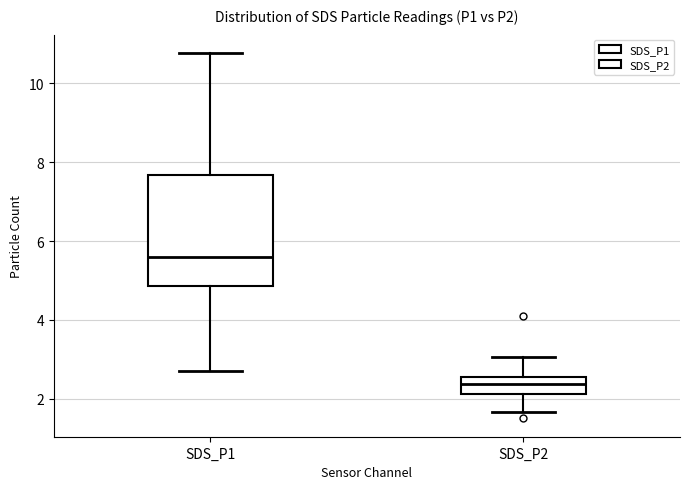

Reading left to right, transcribe this box plot: for each box, give where its median line is, the range the box spans, and where its two whiskers end, as read against the y-axis. The values are not printed on the chart, so give them approximately, as read against the axis.

SDS_P1: median 5.6, box 4.8 to 7.6, whiskers 2.8 to 10.8
SDS_P2: median 2.4, box 2.2 to 2.6, whiskers 1.6 to 3.0